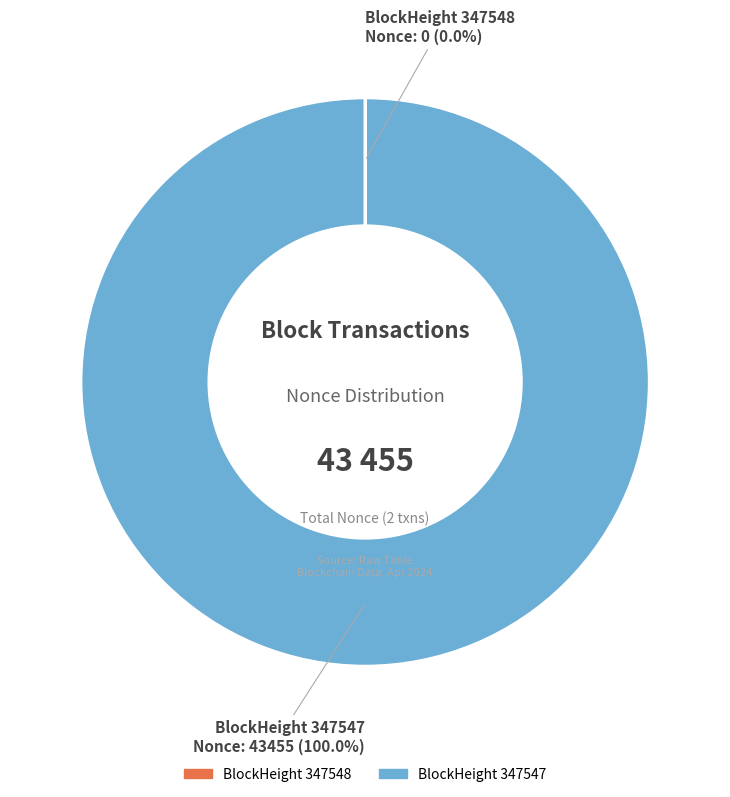

What is the largest slice in the pie chart?

BlockHeight 347547